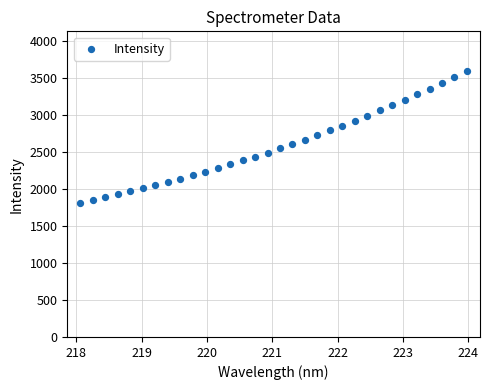

What is the range of X values (max minus min)?

5.9